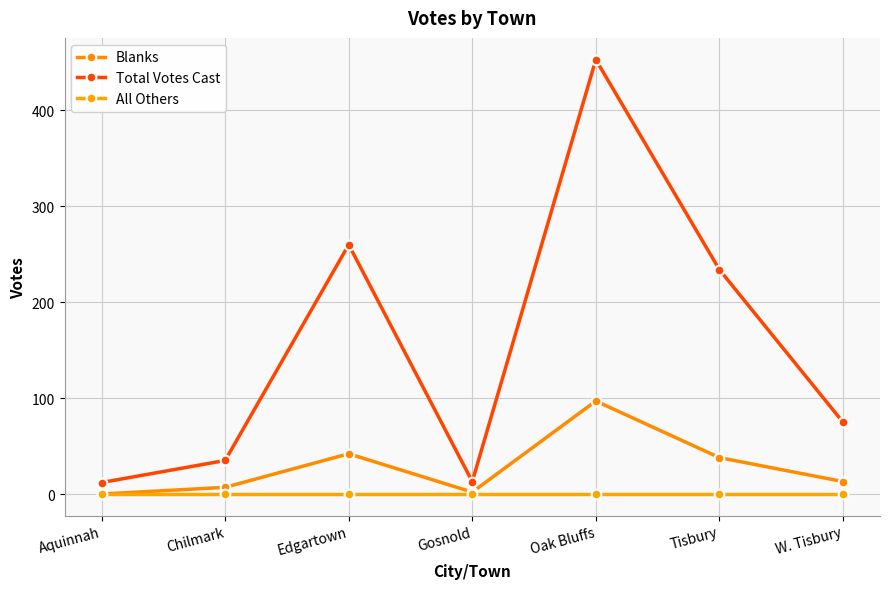

What is the difference between the Total Votes Cast values at Tisbury and Chilmark?

199